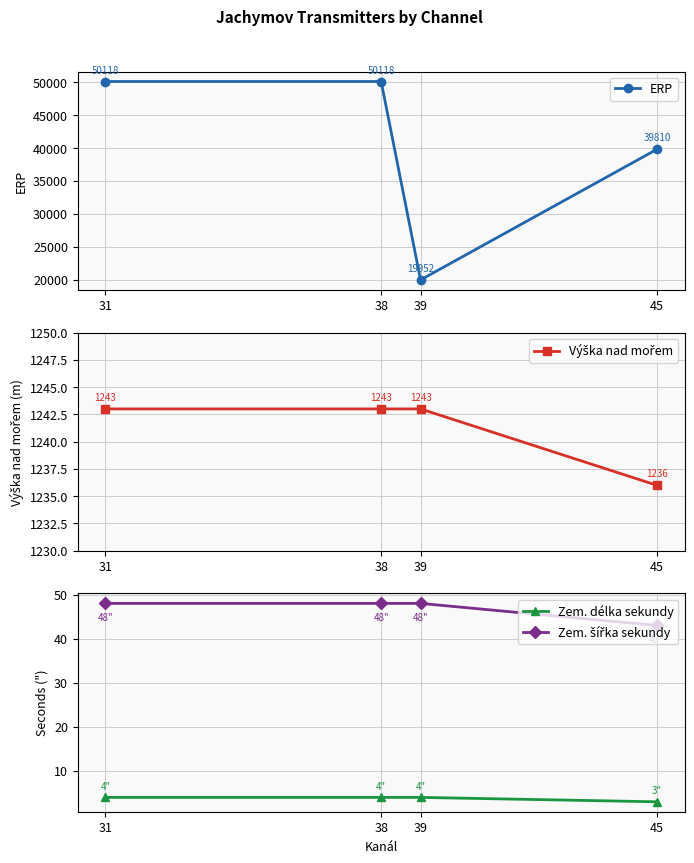

Read the Zem. délka sekundy value at 31.

4